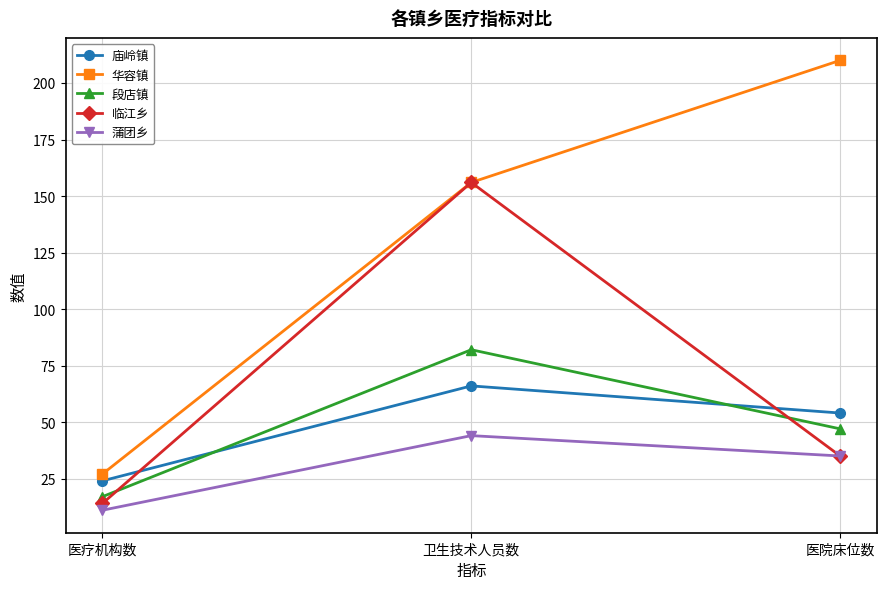

Does the chart display data point markers on the line(s)?

Yes